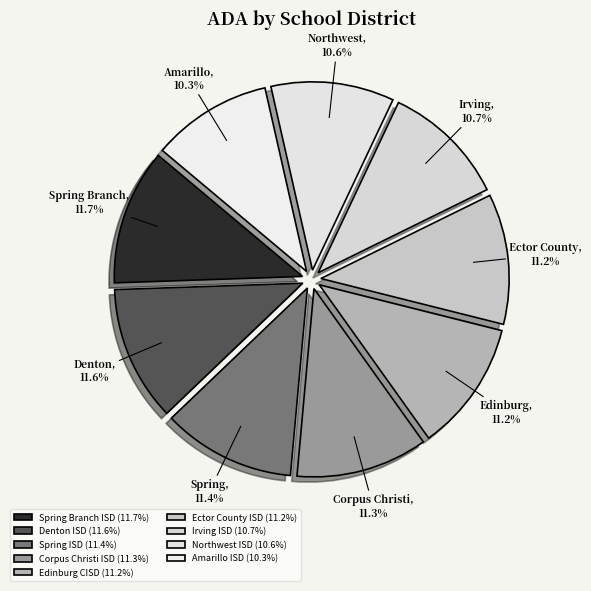

Rank the categories by value from highest to lowest.

Spring Branch ISD, Denton ISD, Spring ISD, Corpus Christi ISD, Edinburg CISD, Ector County ISD, Irving ISD, Northwest ISD, Amarillo ISD